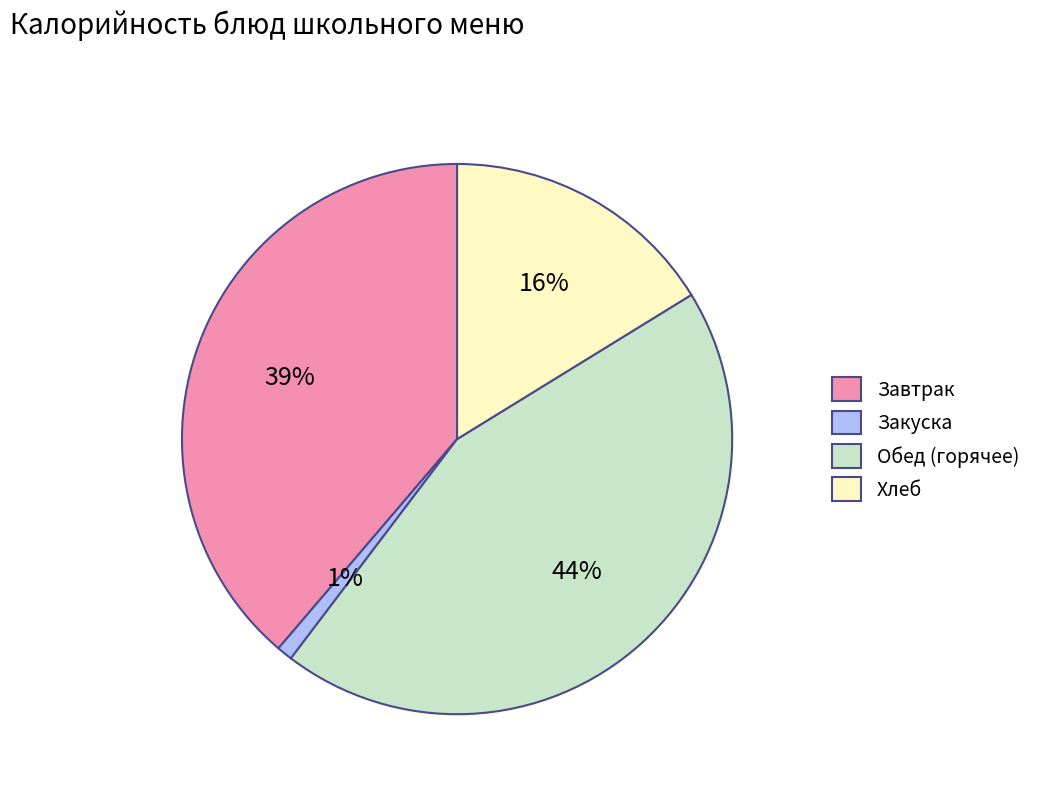

Count the number of slices in the pie.

4